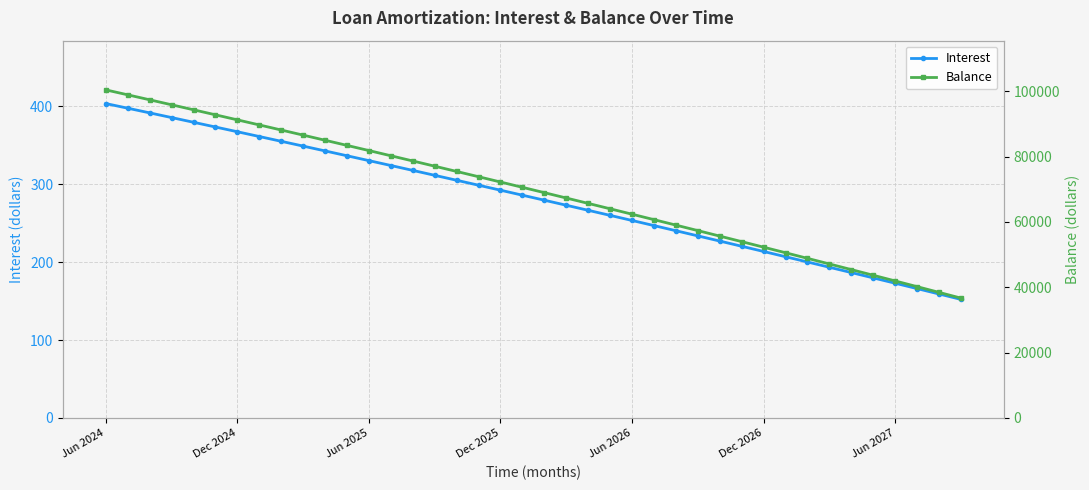

What is the lowest value of the Interest series?

152.2